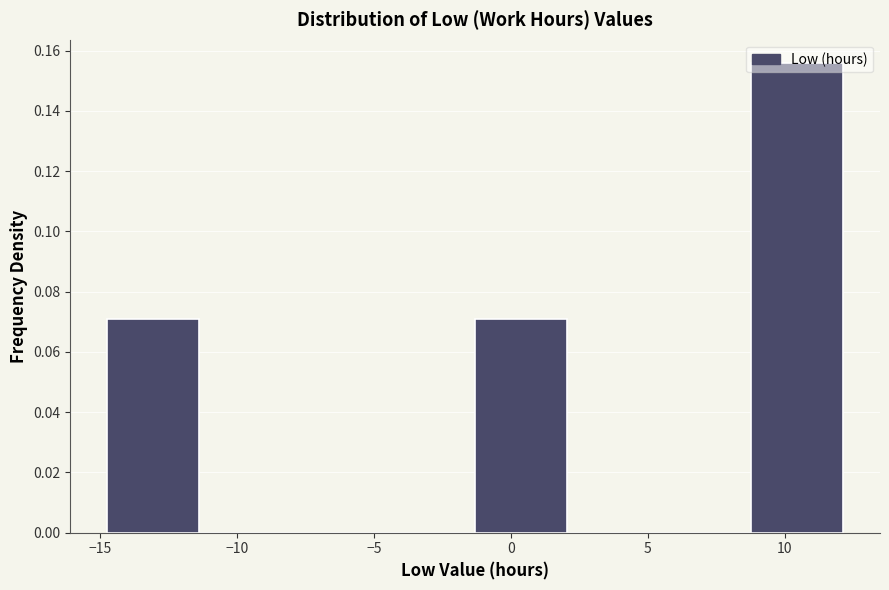

How tall is the bar that spans -1.5 to 2.0 on the x-axis? Neither the bar edges nor the heights are printed on the chart, so give them approximately, as read against the axes.

0.070